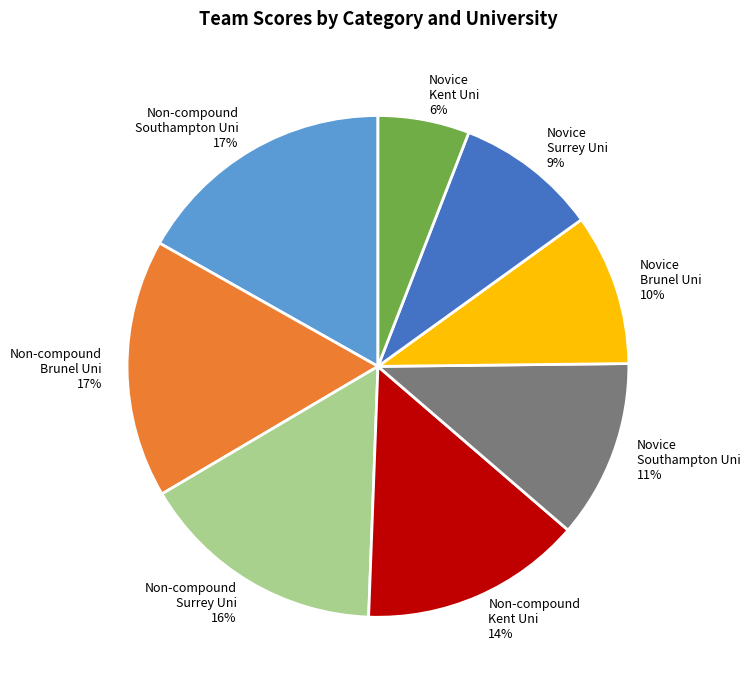

To the nearest percent, what is the average slice percentage?

12%